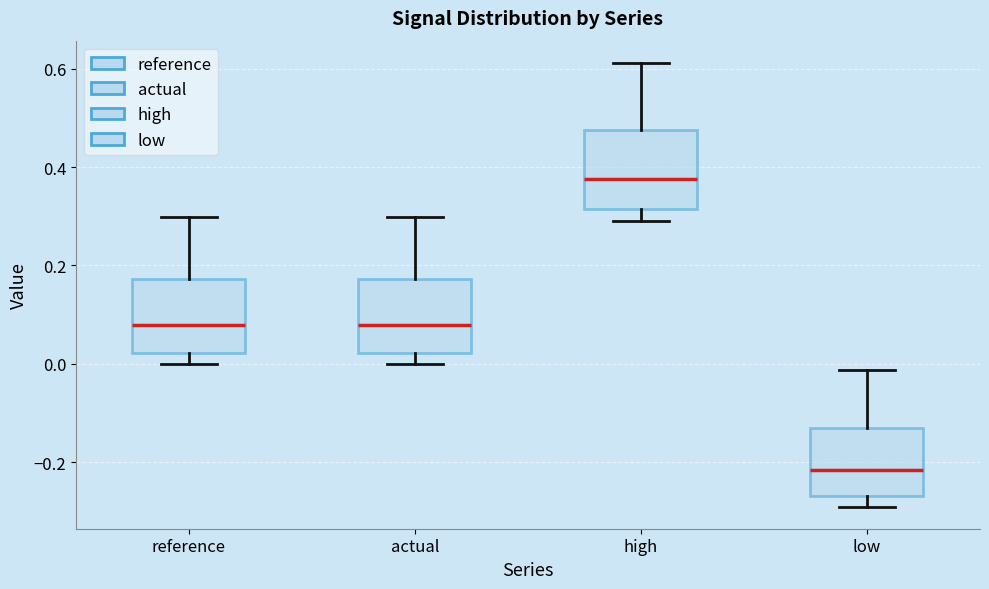

Where is the upper edge of the box for high on the y-axis? The values are not printed on the chart, so give them approximately, as read against the axis.

0.48